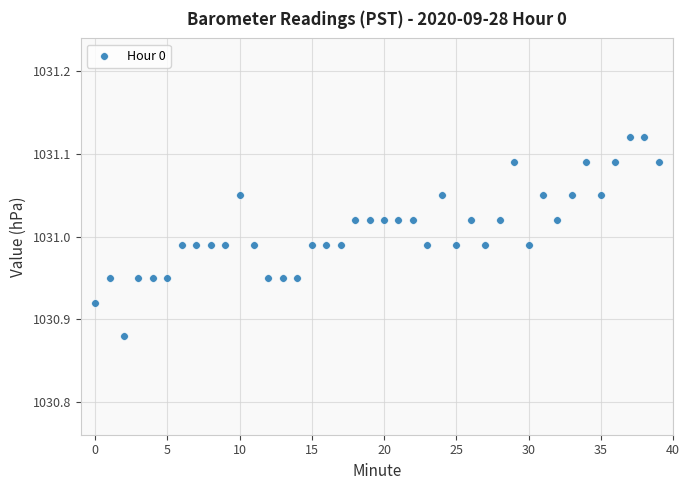

How many points are shown in the scatter plot?

40